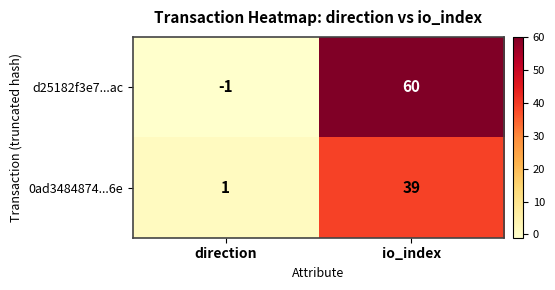

What is the average value of the 0ad3484874...6e series?

20